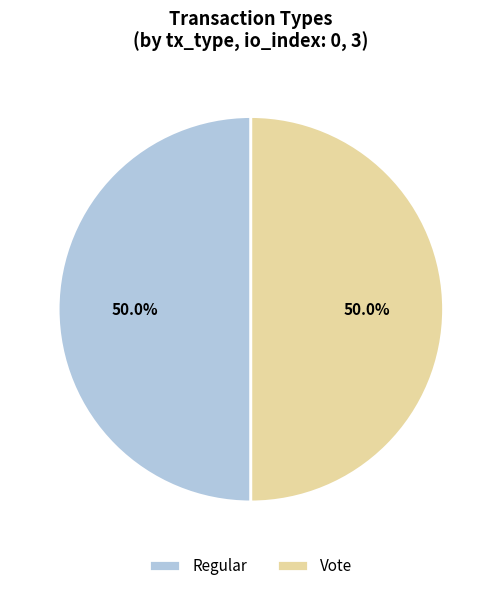

Combined, what portion of the pie is Vote and Regular?

100.0%